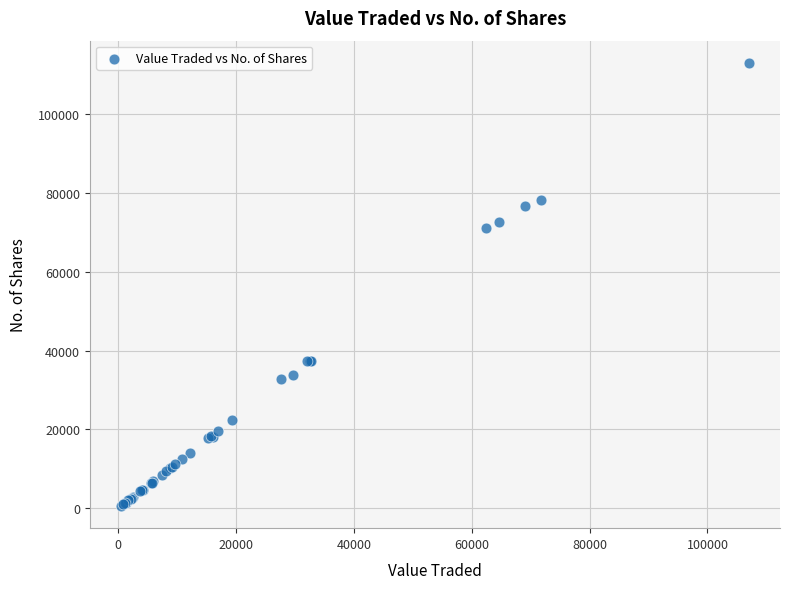

What Y value in the scatter plot is closest to 56775?

71100